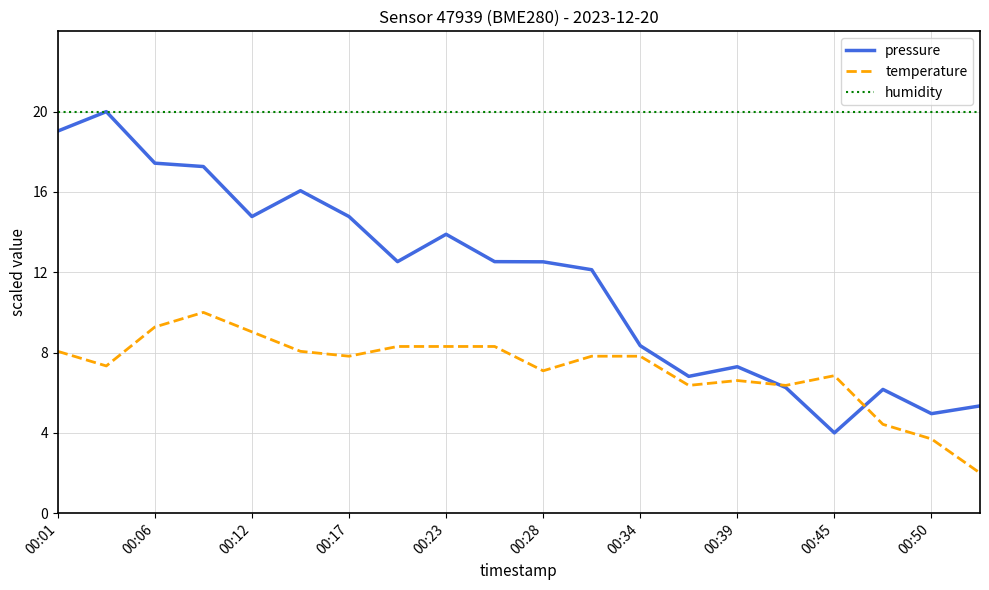

Which series has the widest spread of values?

pressure